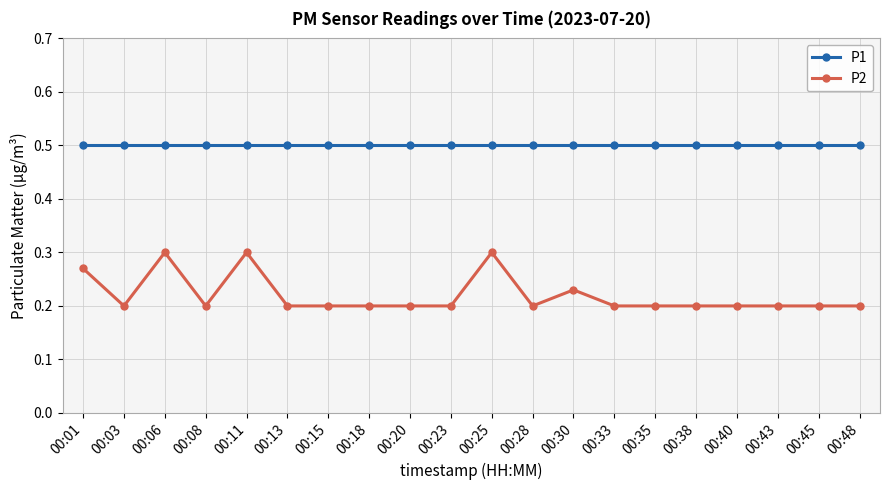

Which series has the widest spread of values?

P2